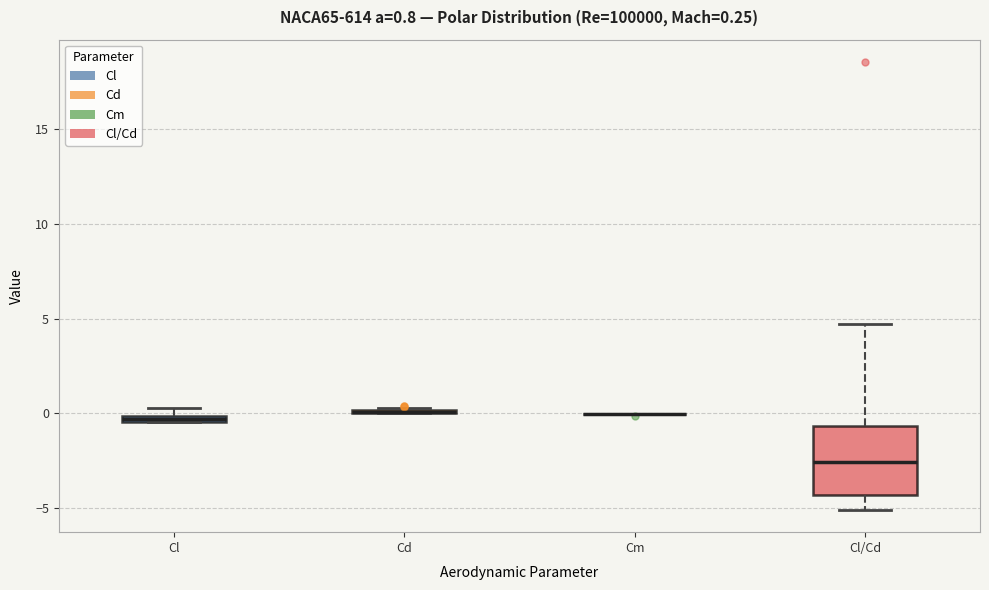

Which box is the tallest, from its lower edge to its upper edge?

Cl/Cd